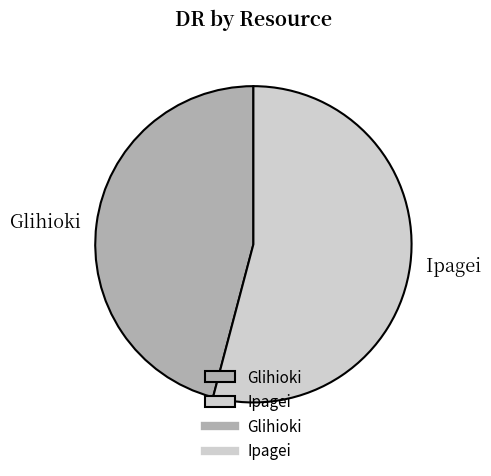

Is the sum of Ipagei and Glihioki greater than half?

Yes